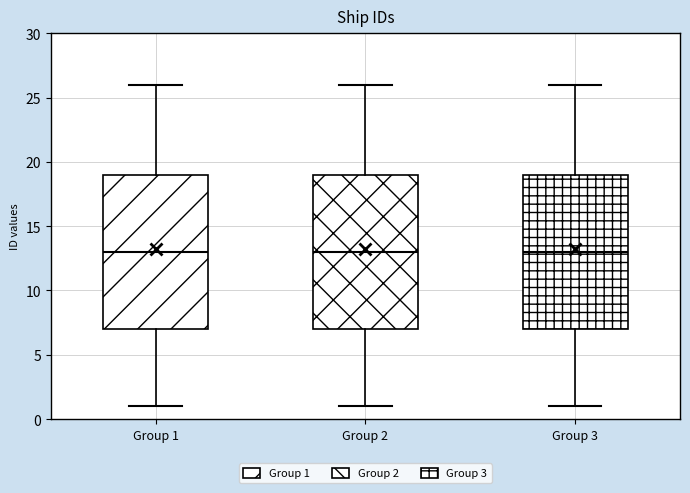

Where does the median line of the box for Group 1 sit on the y-axis? The values are not printed on the chart, so give them approximately, as read against the axis.

13